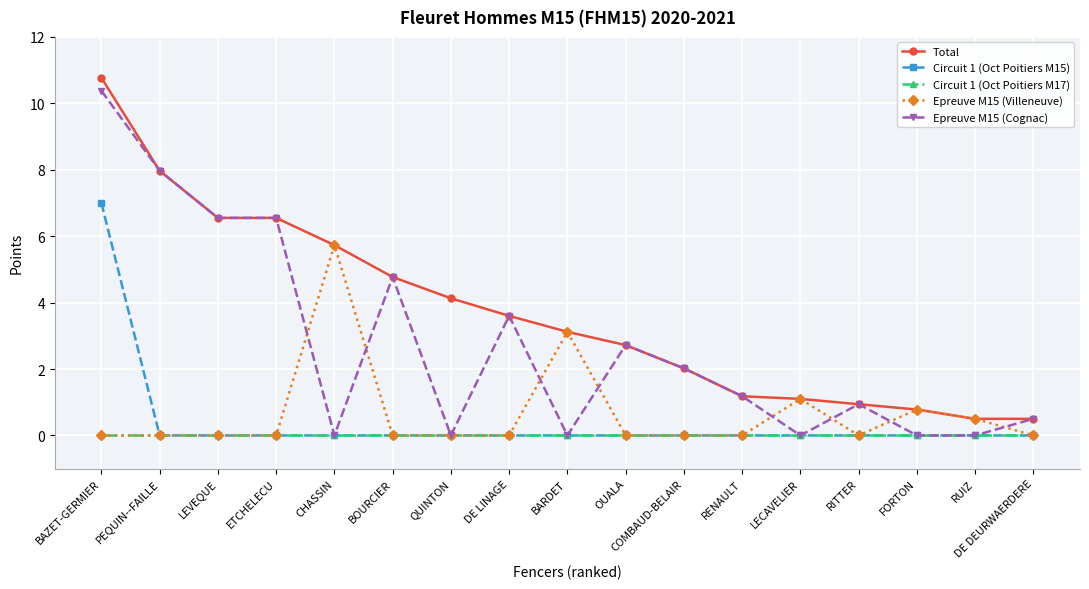

At which category is the sum across all series the highest?

BAZET-GERMIER